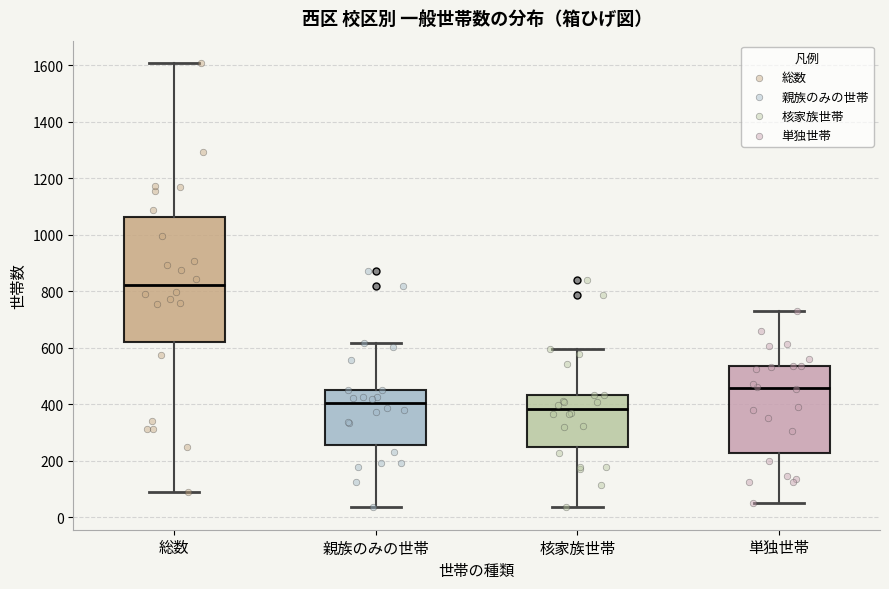

Which box is the tallest, from its lower edge to its upper edge?

総数